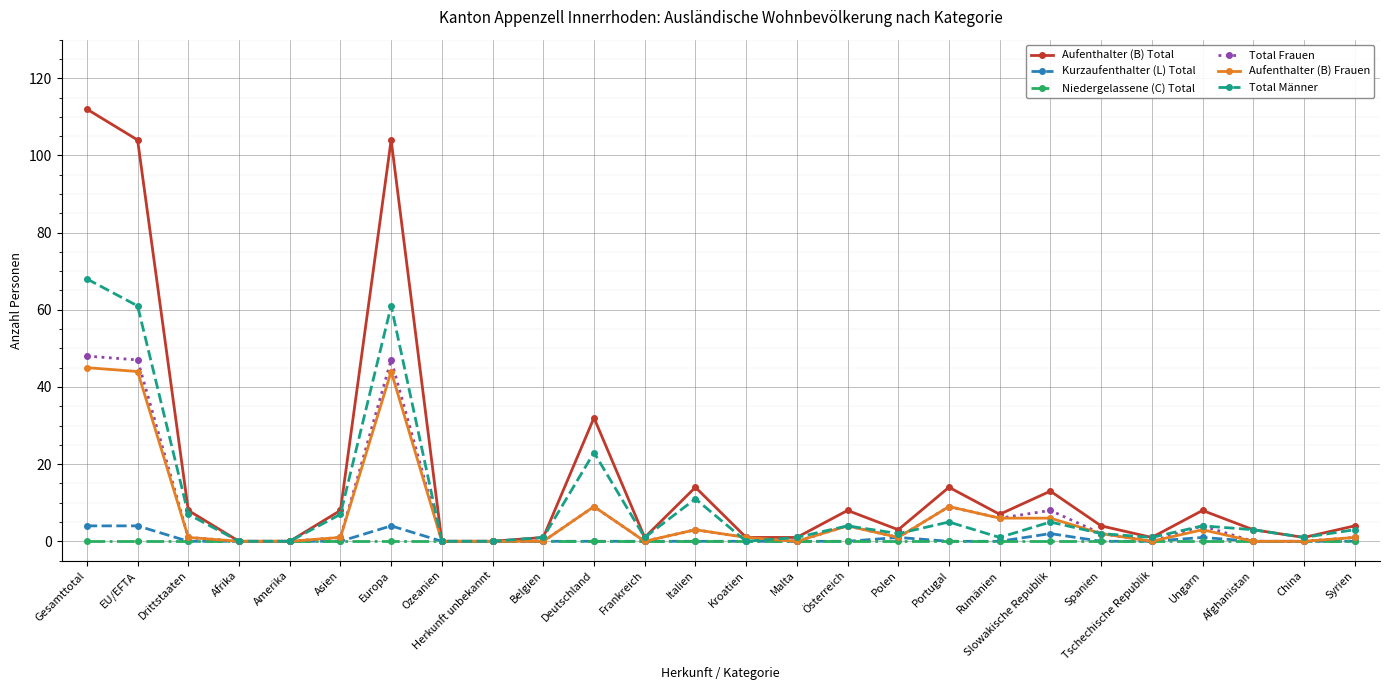

How many lines are shown in the chart?

6